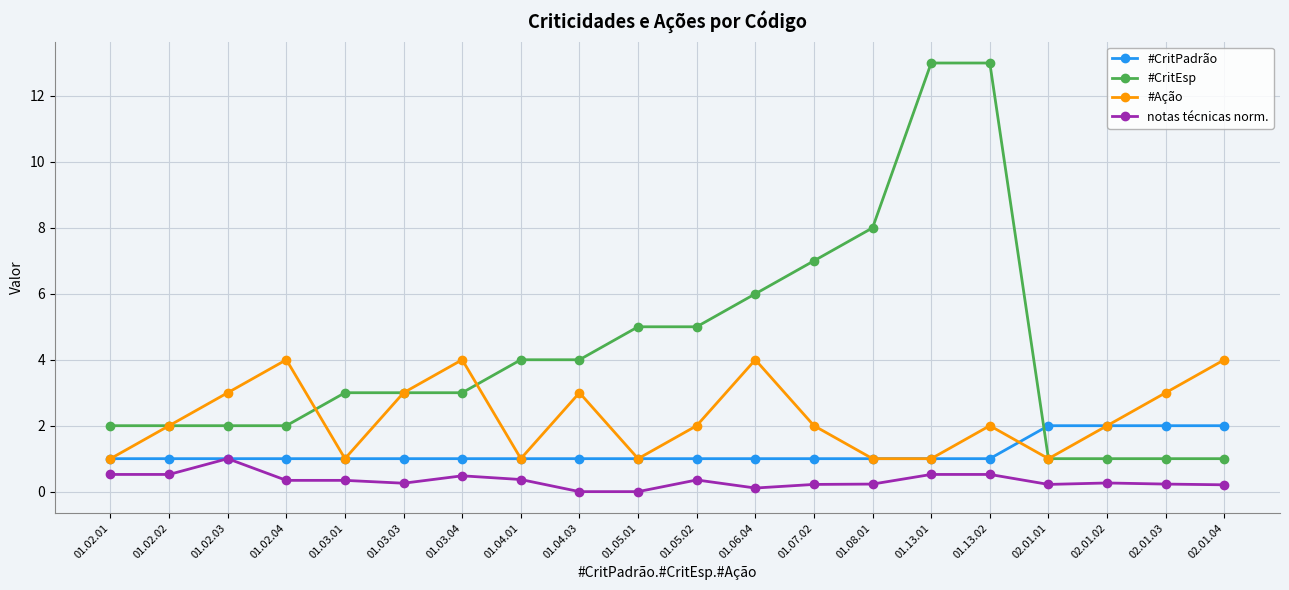

Rank the series by their average value, from lowest to highest.

notas técnicas norm., #CritPadrão, #Ação, #CritEsp